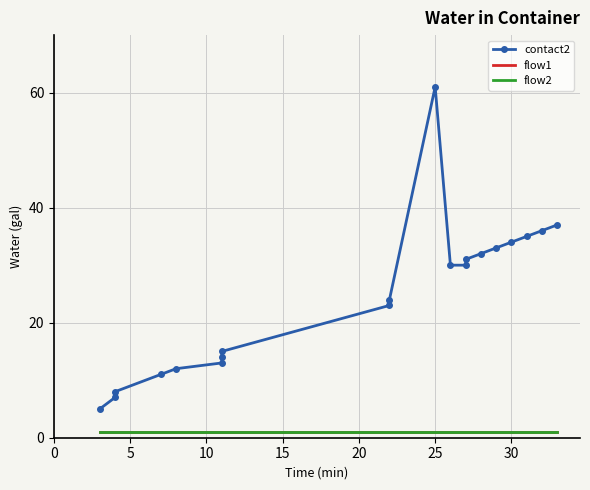

What is the smallest value displayed?

1